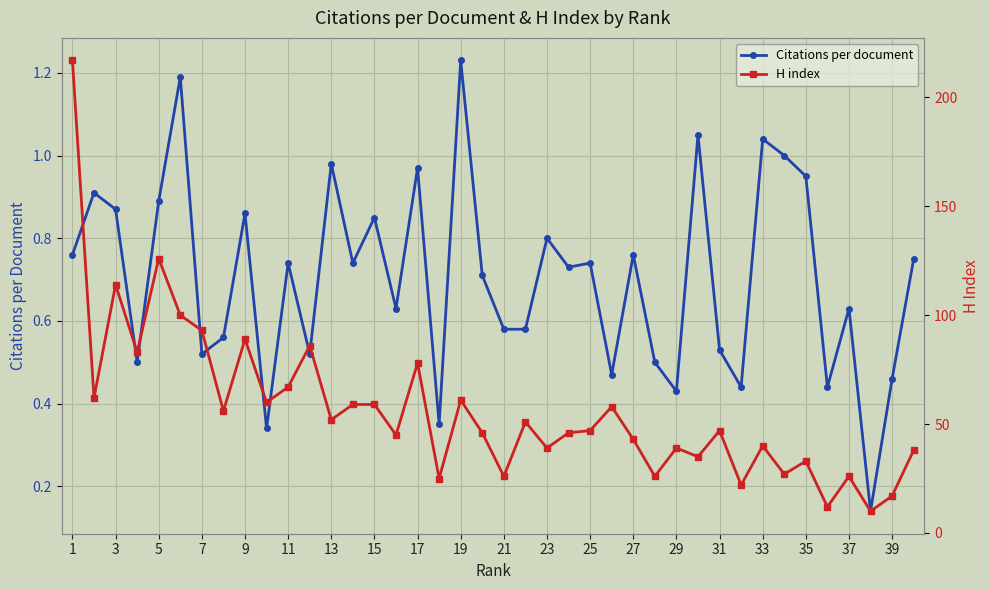

How many lines are shown in the chart?

2